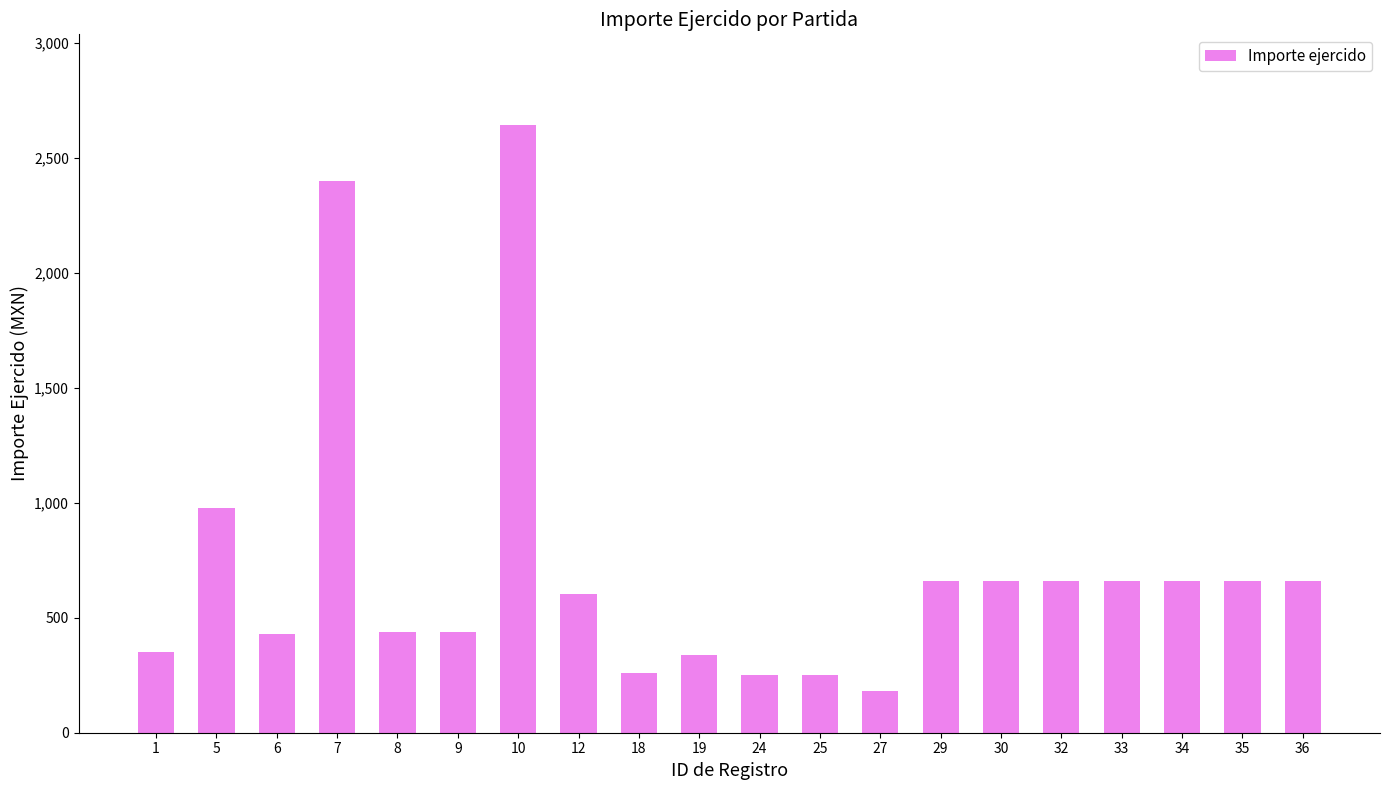

What is the ratio of the value at 34 to the value at 7?

0.3